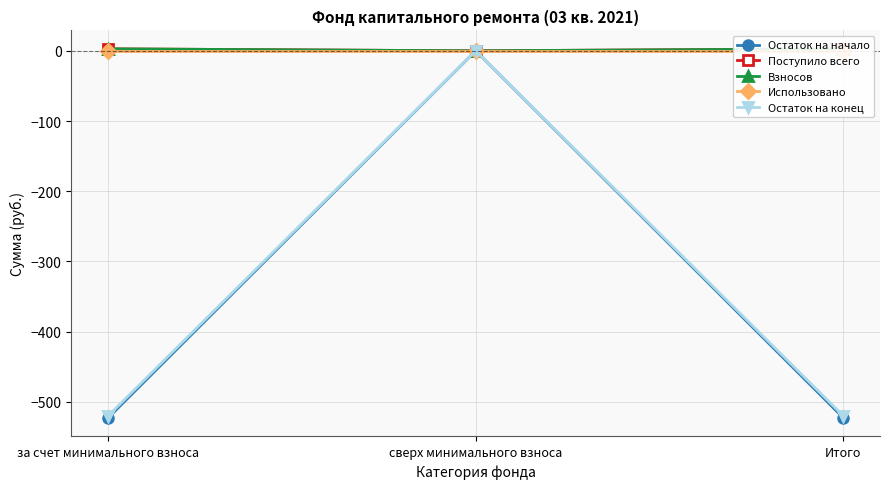

Does the chart display data point markers on the line(s)?

Yes